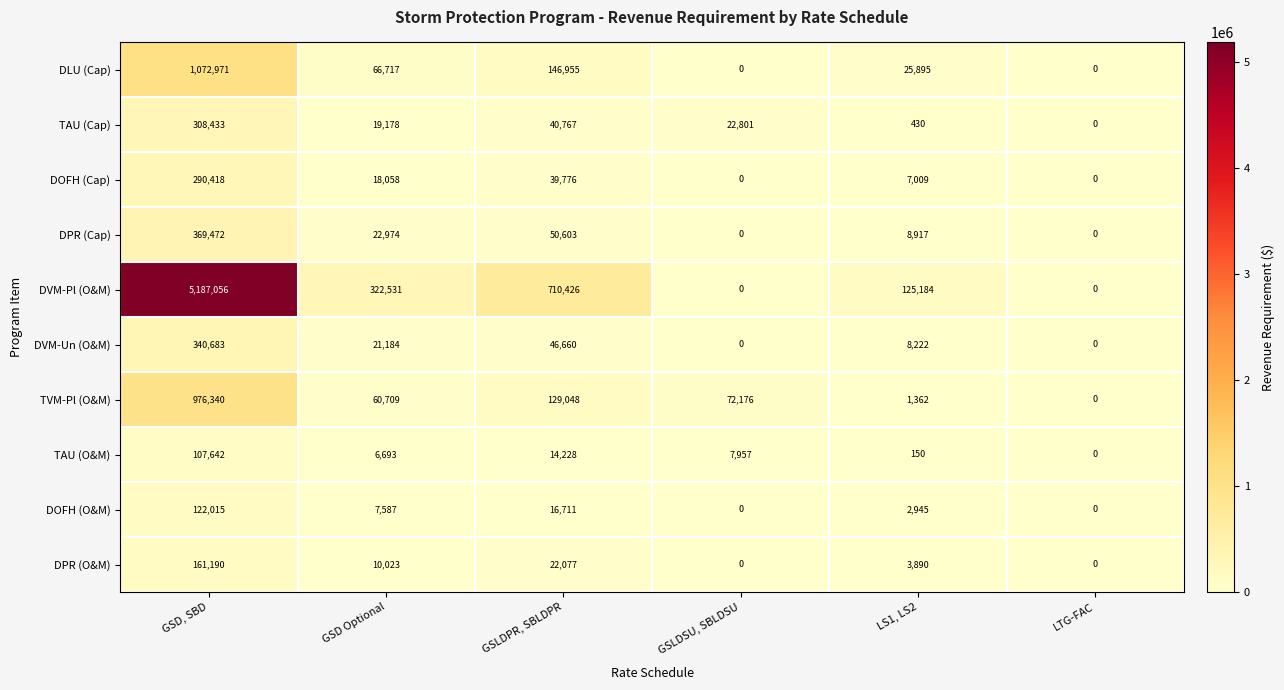

Which series has the largest total across all categories?

DVM-Pl (O&M)